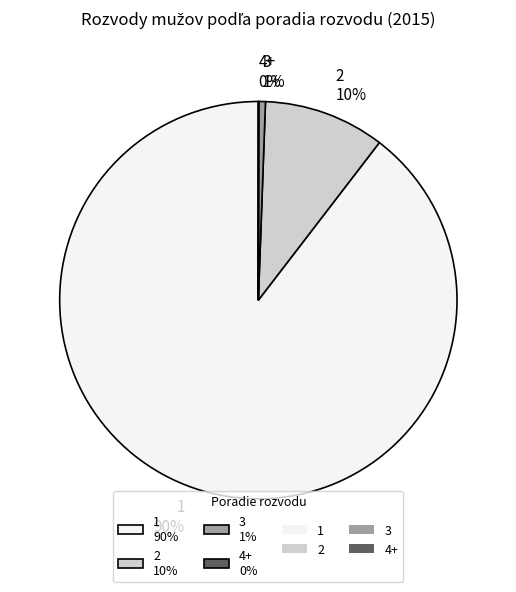

Does 2 account for over 50% of the chart?

No